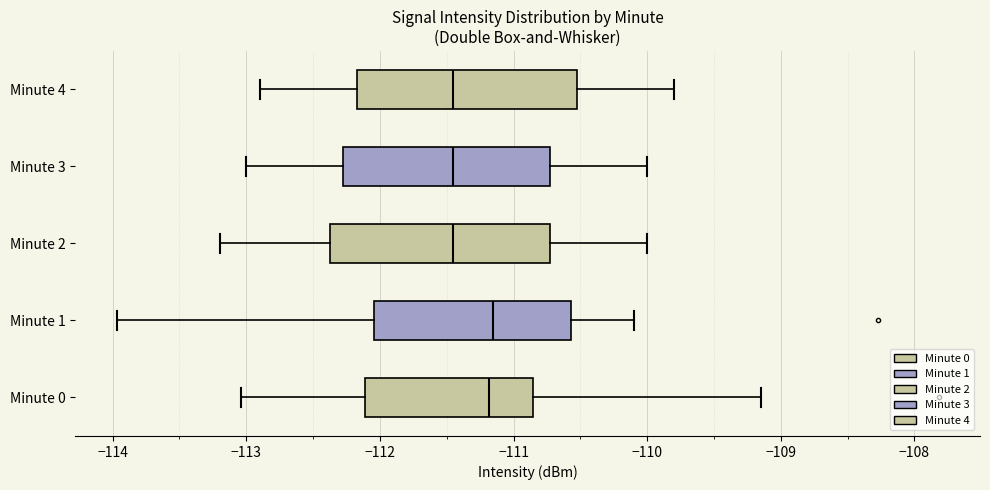

Reading bottom to top, transcribe this box plot: for each box, give where its median line is, the range the box spans, and where its two whiskers end, as read against the x-axis. The values are not printed on the chart, so give them approximately, as read against the axis.

Minute 0: median -111.2, box -112.1 to -110.9, whiskers -113.0 to -109.1
Minute 1: median -111.1, box -112.0 to -110.6, whiskers -114.0 to -110.1
Minute 2: median -111.4, box -112.4 to -110.7, whiskers -113.2 to -110.0
Minute 3: median -111.4, box -112.3 to -110.7, whiskers -113.0 to -110.0
Minute 4: median -111.4, box -112.2 to -110.5, whiskers -112.9 to -109.8